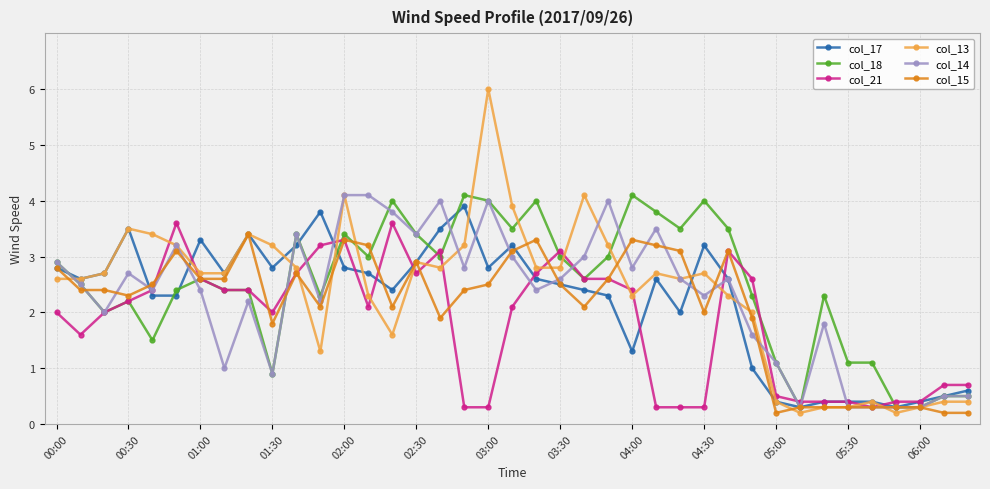

What is the maximum value shown in the chart?

6.0